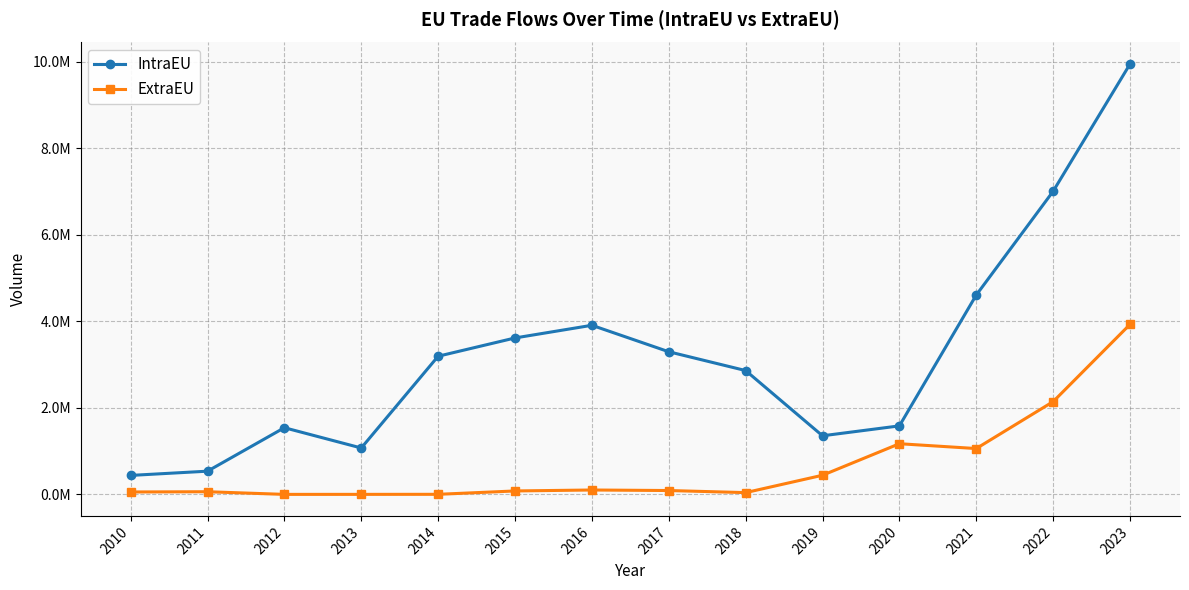

Reading left to right, transcribe all the data shown in this chart.

IntraEU: 2010=438338	2011=536323	2012=1540422	2013=1071904	2014=3191765	2015=3614014	2016=3906758	2017=3295378	2018=2860733	2019=1353934	2020=1582927	2021=4606363	2022=7003067	2023=9942773
ExtraEU: 2010=55784	2011=61578	2012=218	2013=638	2014=1753	2015=79379	2016=101616	2017=89261	2018=41109	2019=442155	2020=1170600	2021=1059070	2022=2143437	2023=3928057